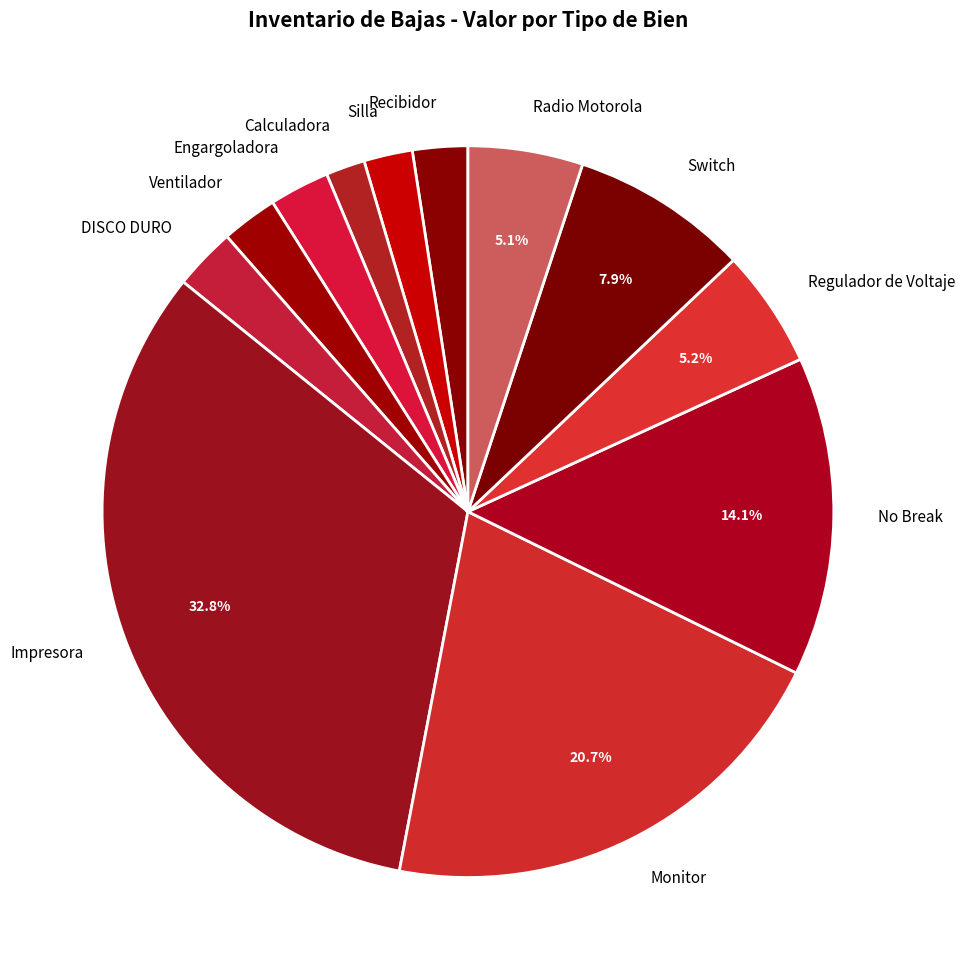

Is it true that Engargoladora is 3% of the pie?

True